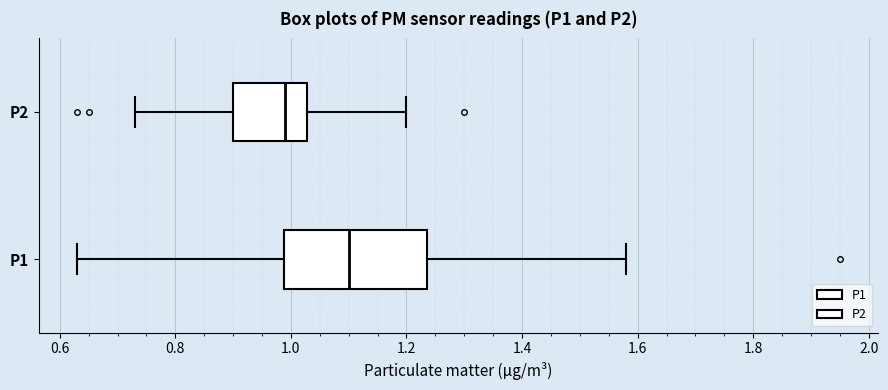

Where is the left edge of the box for P1 on the x-axis? The values are not printed on the chart, so give them approximately, as read against the axis.

0.98